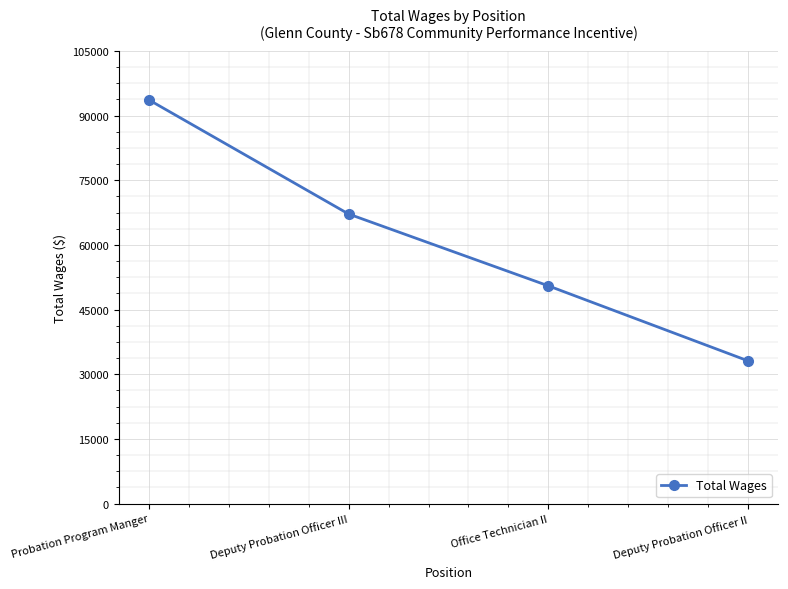

Does the chart have visible grid lines?

Yes